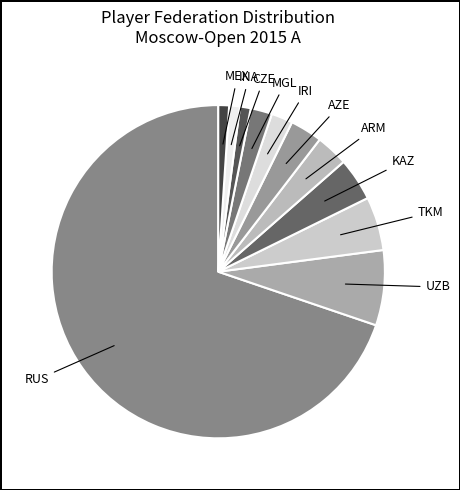

Is there a majority slice in this chart?

Yes